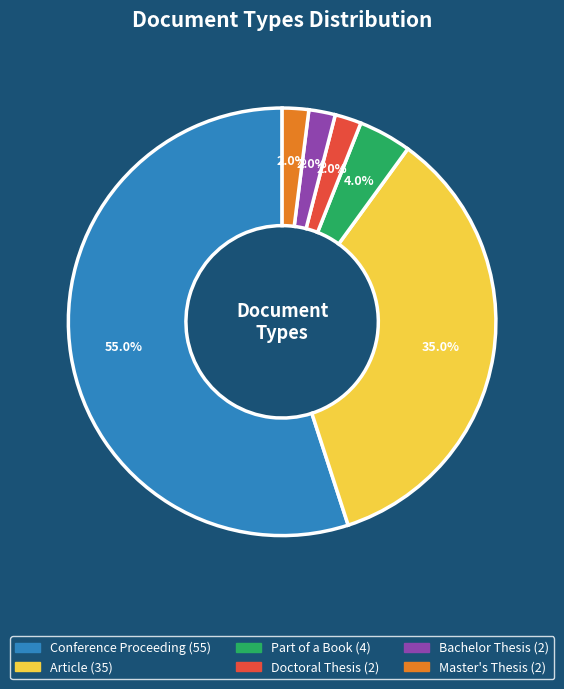

What is the ratio of the value at Bachelor Thesis to the value at Master's Thesis?

1.0